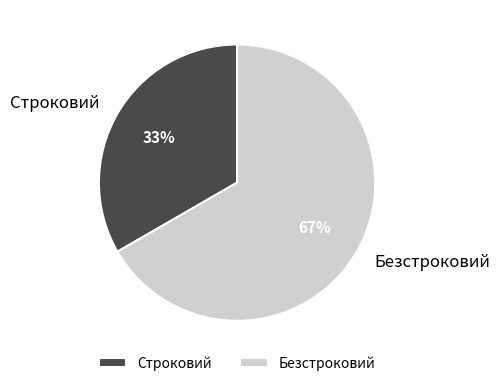

Which slice is the smallest?

Строковий